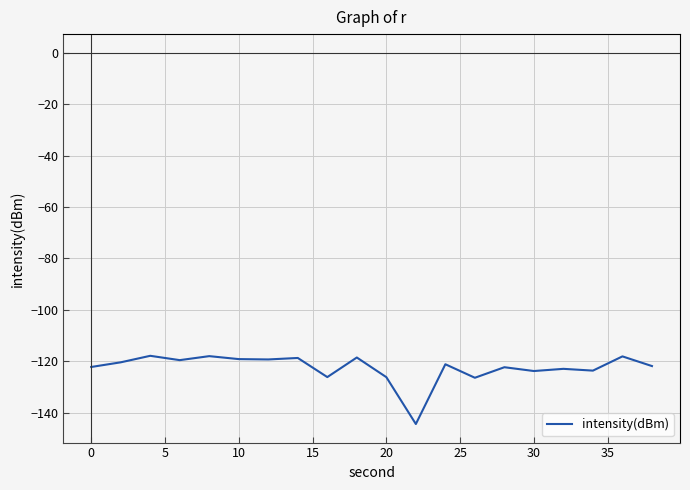

What is the smallest value displayed?

-144.4